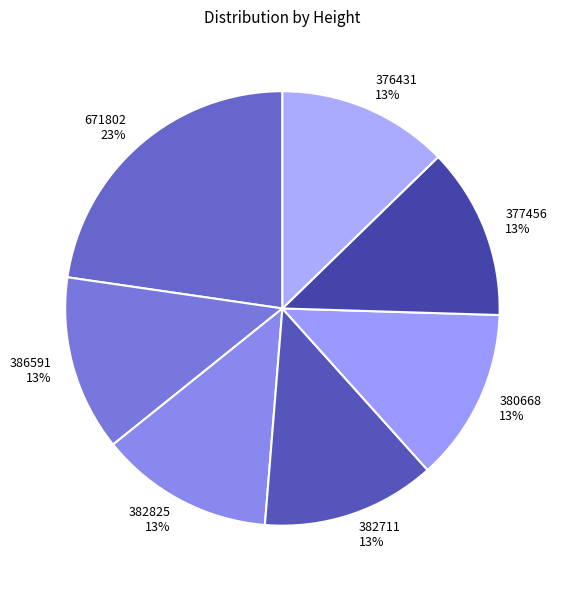

Which category has the biggest portion of the pie?

671802